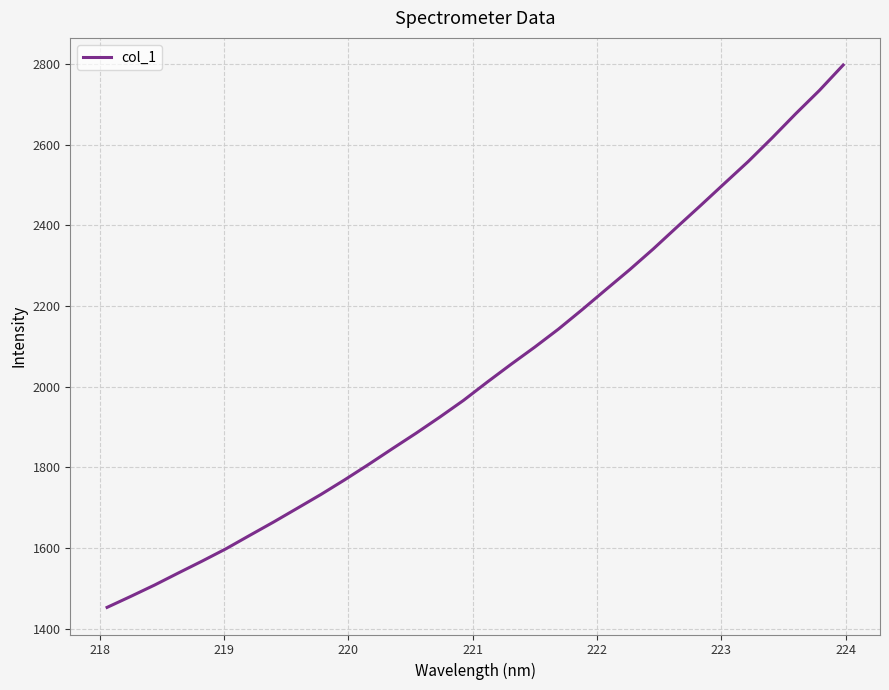

True or false: there are more than 1 points higher than both neighbors.

False